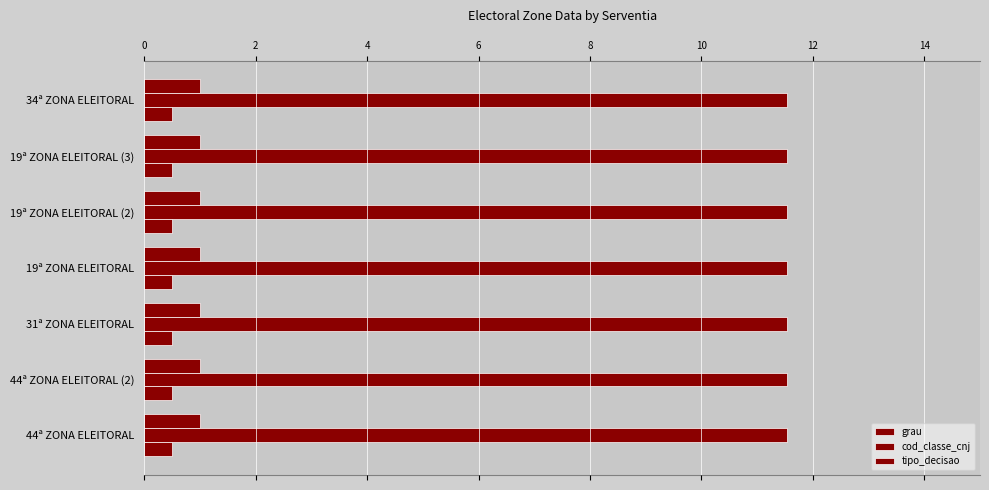

How many data points does each series have?

7